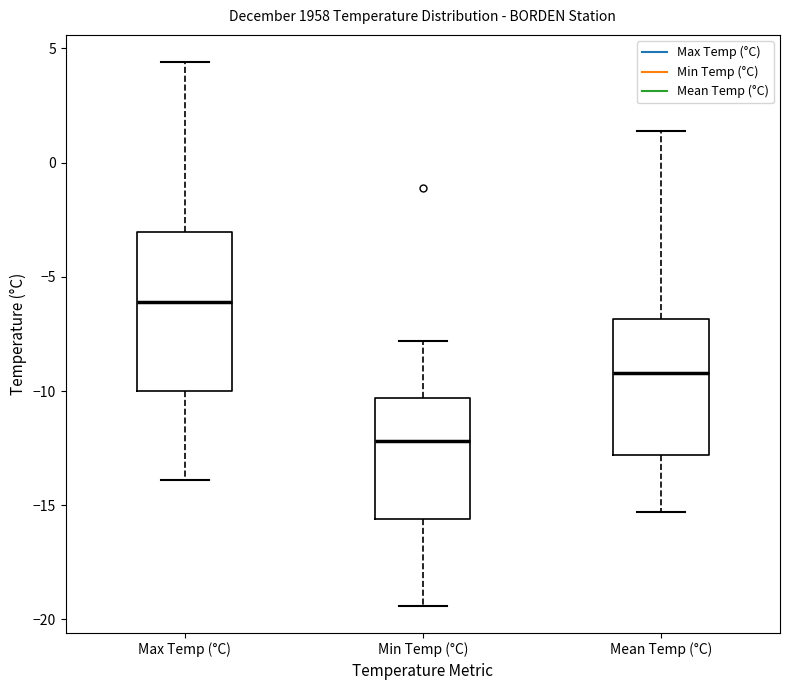

Reading left to right, read every box against the y-axis: the position of its median line, the range the box covers, and the ends of its whiskers. The values are not printed on the chart, so give them approximately, as read against the axis.

Max Temp (°C): median -6.0, box -10.0 to -3.0, whiskers -14.0 to 4.5
Min Temp (°C): median -12.0, box -15.5 to -10.5, whiskers -19.5 to -8.0
Mean Temp (°C): median -9.0, box -13.0 to -7.0, whiskers -15.5 to 1.5